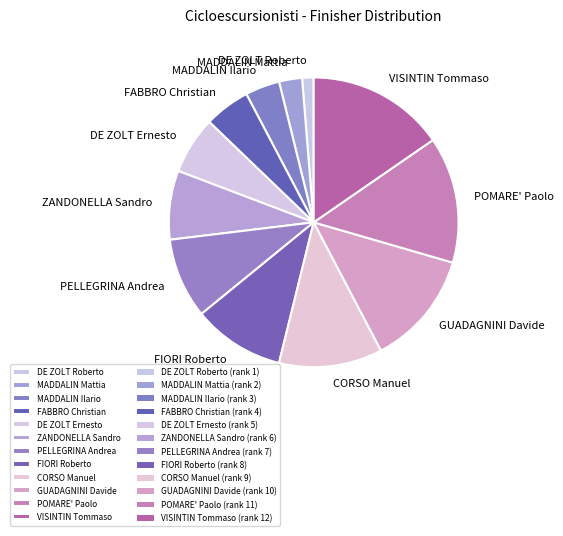

Between MADDALIN Ilario and POMARE' Paolo, which is larger?

POMARE' Paolo